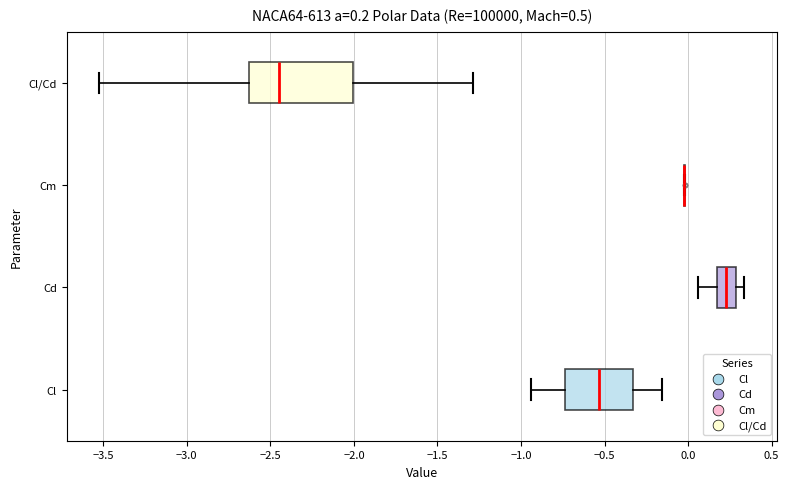

Comparing the boxes themselves (not the whiskers), which one is the widest?

Cl/Cd